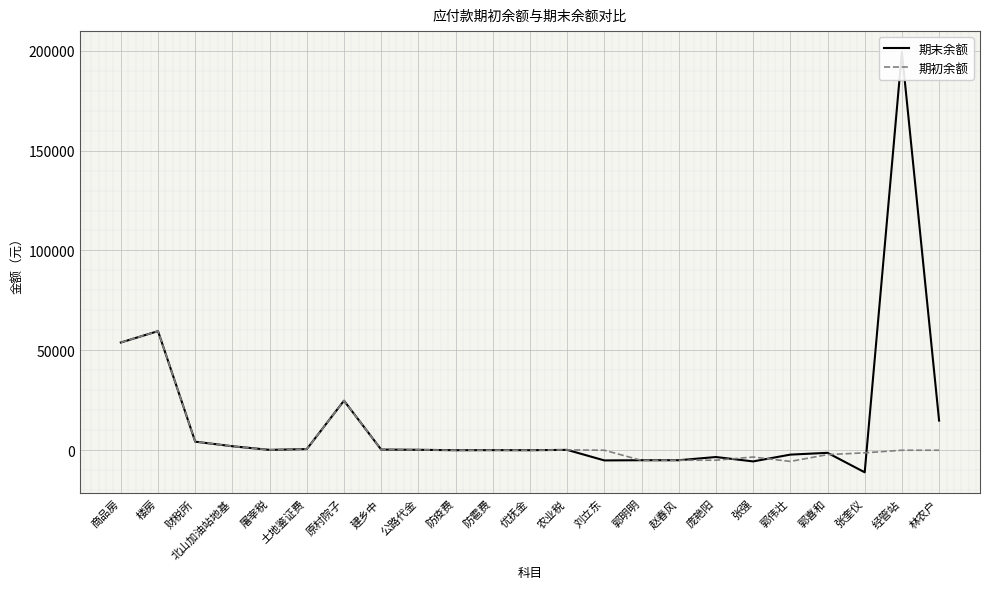

What is the highest value of the 期初余额 series?

59620.0